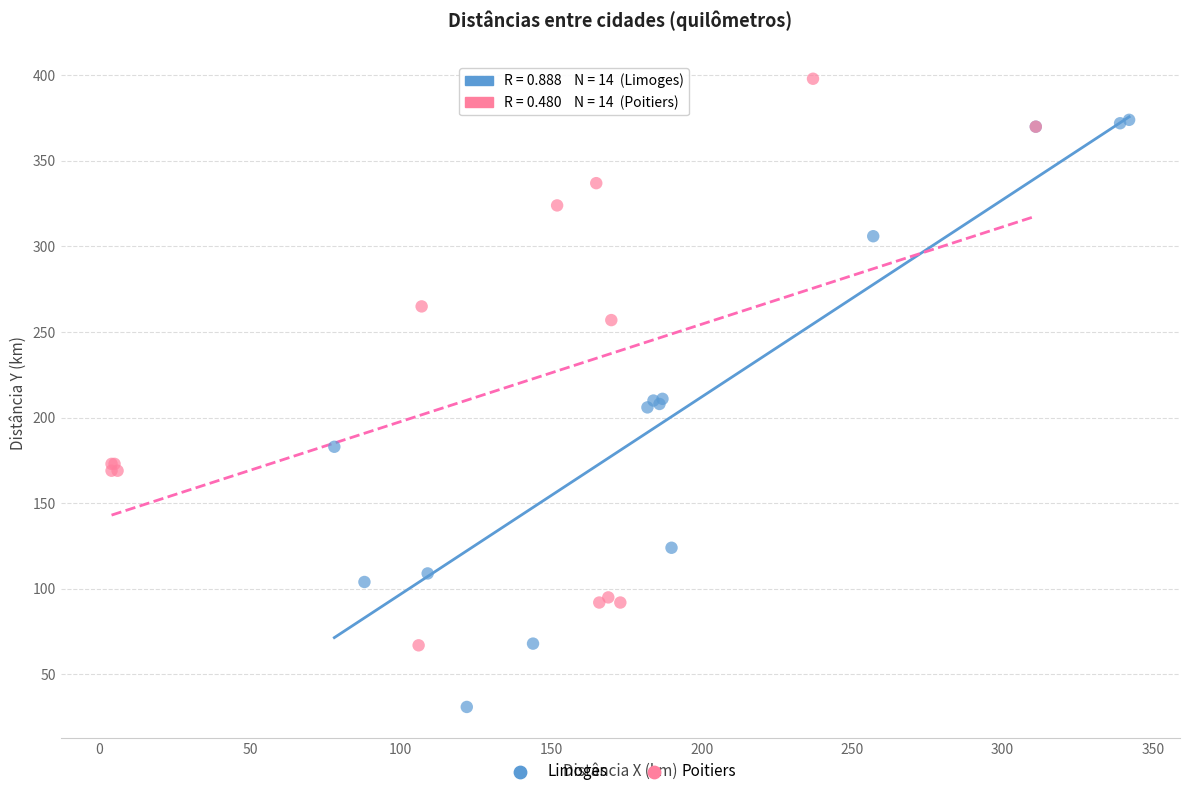

Which series reaches the minimum Y coordinate?

Limoges